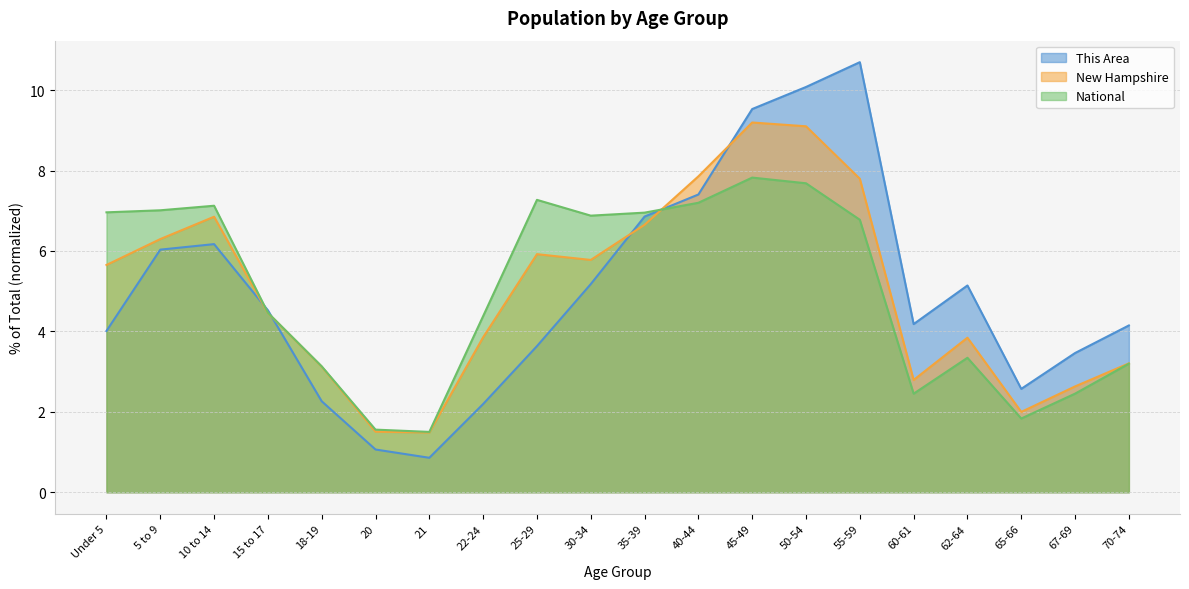

After their last crossing, which series has the higher values: This Area or National?

This Area